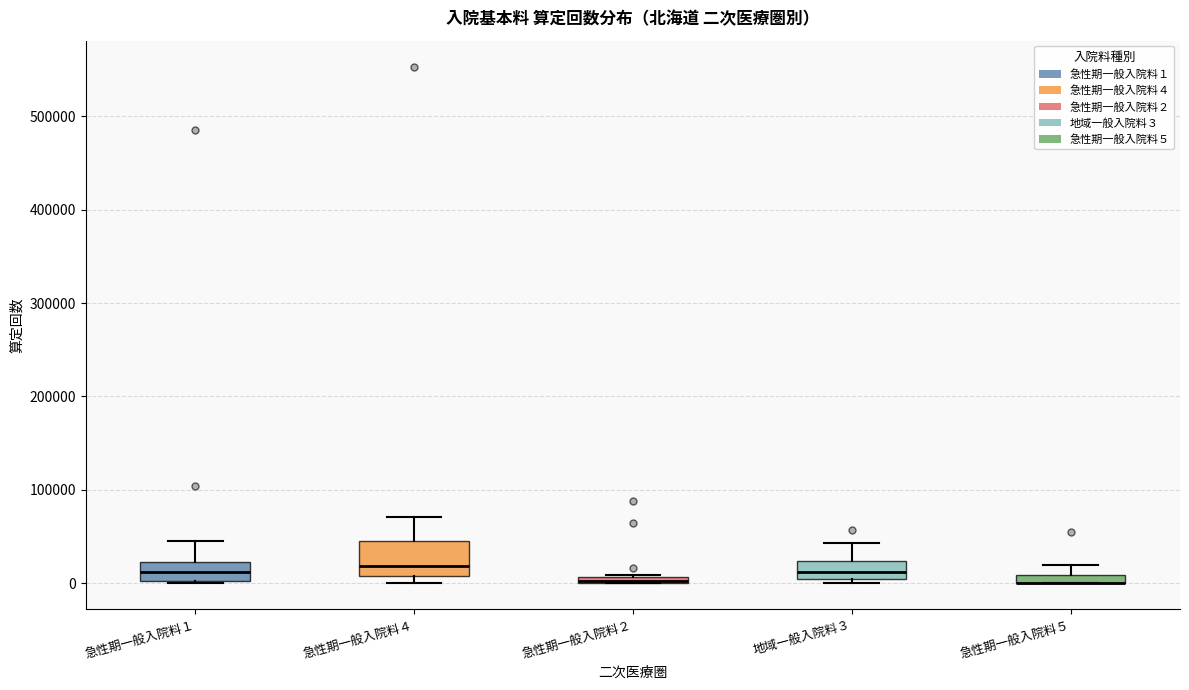

Which box is the tallest, from its lower edge to its upper edge?

急性期一般入院料４